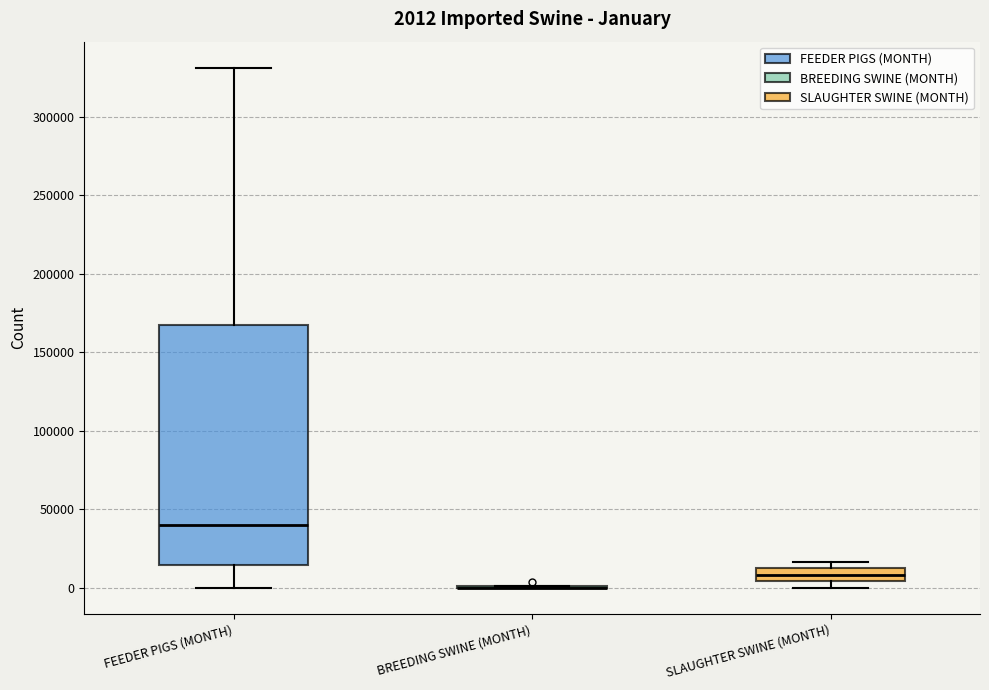

Comparing the boxes themselves (not the whiskers), which one is the tallest?

FEEDER PIGS (MONTH)